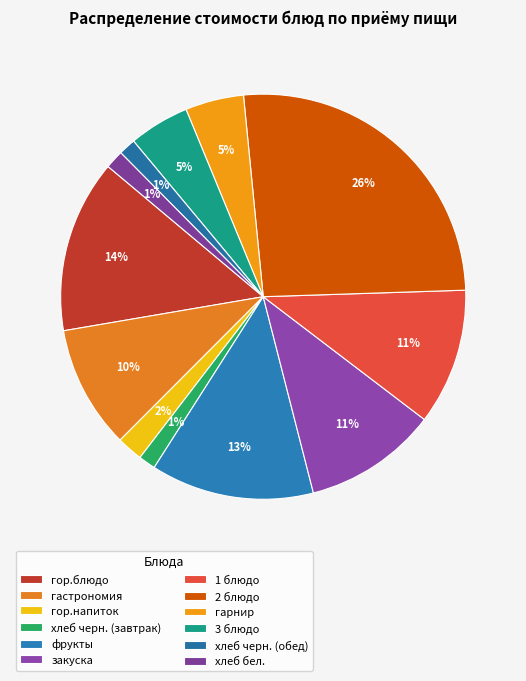

To the nearest percent, what is the average slice percentage?

8%